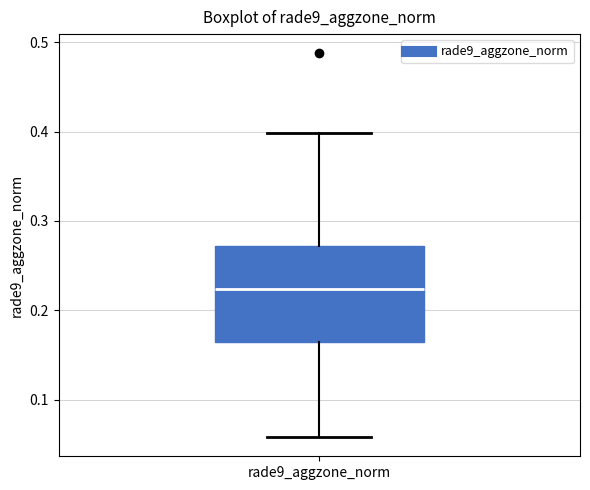

Read this box plot against the y-axis: the position of the median line, the range covered by the box, and the ends of both whiskers. The values are not printed on the chart, so give them approximately, as read against the axis.

median 0.22, box 0.16 to 0.27, whiskers 0.06 to 0.40